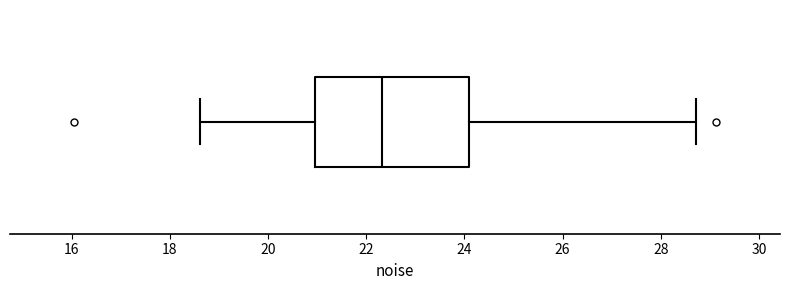

Read this box plot against the x-axis: the position of the median line, the range covered by the box, and the ends of both whiskers. The values are not printed on the chart, so give them approximately, as read against the axis.

median 22.4, box 21.0 to 24.0, whiskers 18.6 to 28.8